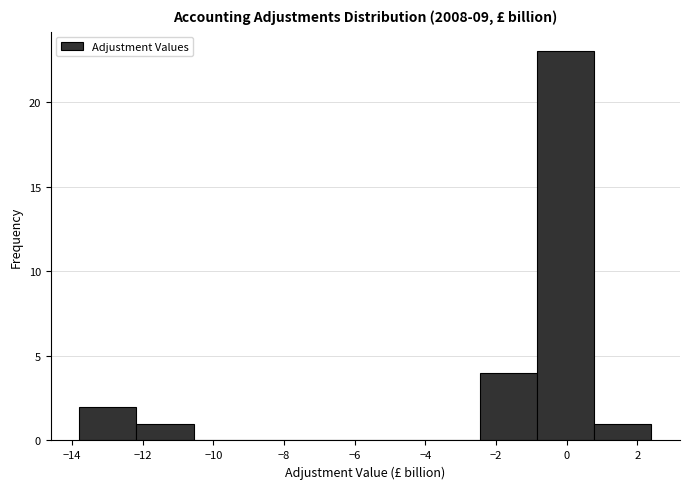

Reading left to right, transcribe this chart: for each bar, give the range it covers on the x-axis and its height. Neither the bar edges nor the heights are printed on the chart, so give them approximately, as read against the axes.

-13.80 to -12.18: 2
-12.18 to -10.56: 1
-10.56 to -8.94: 0
-8.94 to -7.32: 0
-7.32 to -5.70: 0
-5.70 to -4.08: 0
-4.08 to -2.46: 0
-2.46 to -0.84: 4
-0.84 to 0.78: 23
0.78 to 2.40: 1